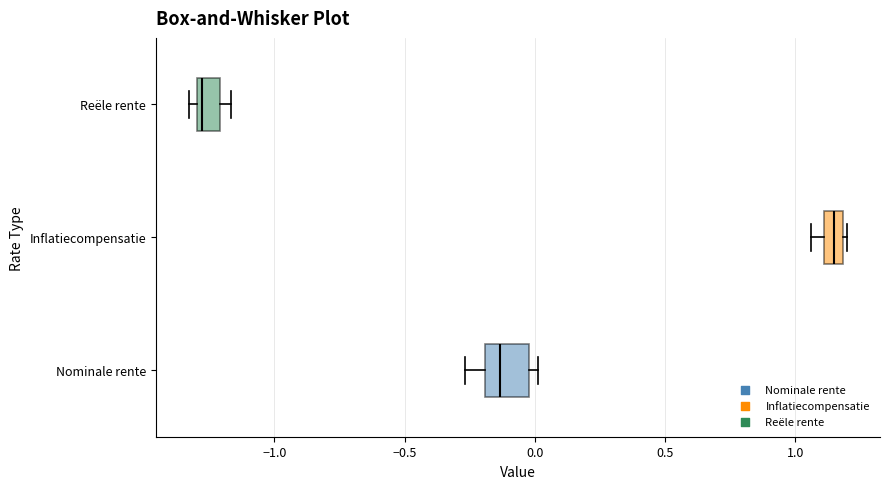

Comparing the boxes themselves (not the whiskers), which one is the widest?

Nominale rente